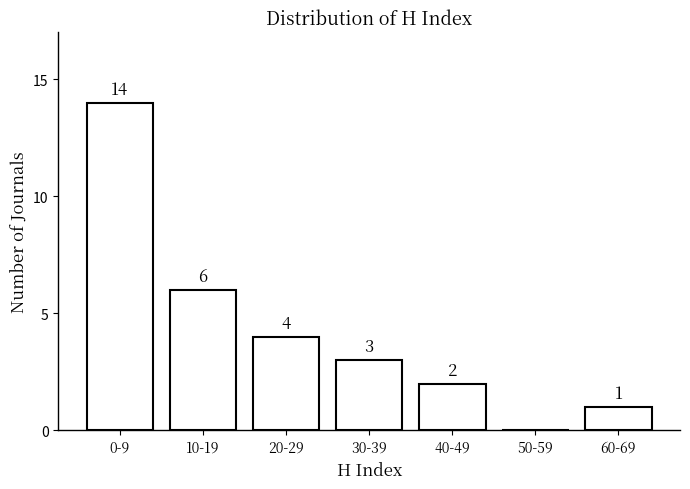

Reading left to right, extract all data points from this chart.

0-9=14	10-19=6	20-29=4	30-39=3	40-49=2	50-59=0	60-69=1